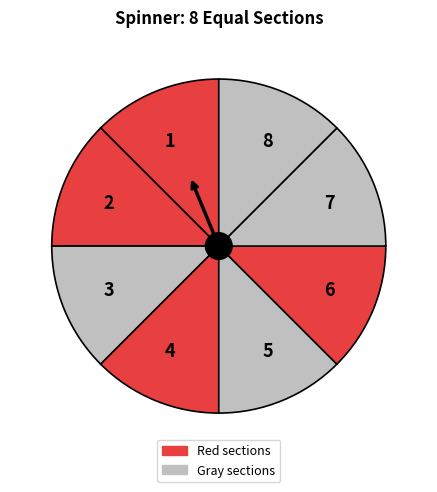

How many slices are in this pie chart?

8